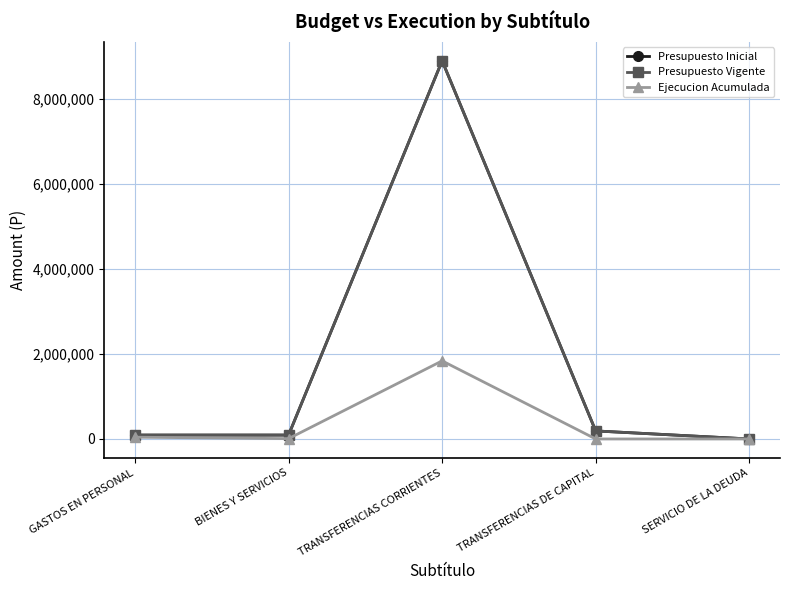

Does the chart have visible grid lines?

Yes